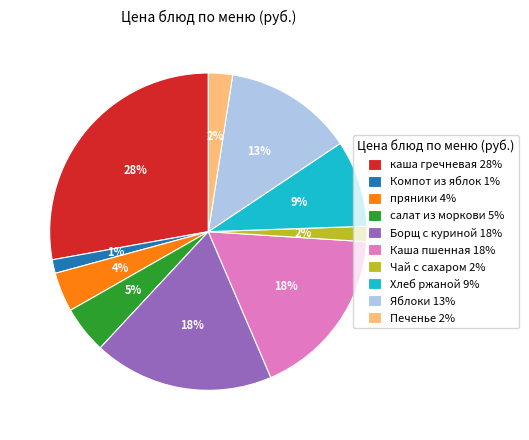

To the nearest percent, what percentage of the pie is пряники 4%?

4%